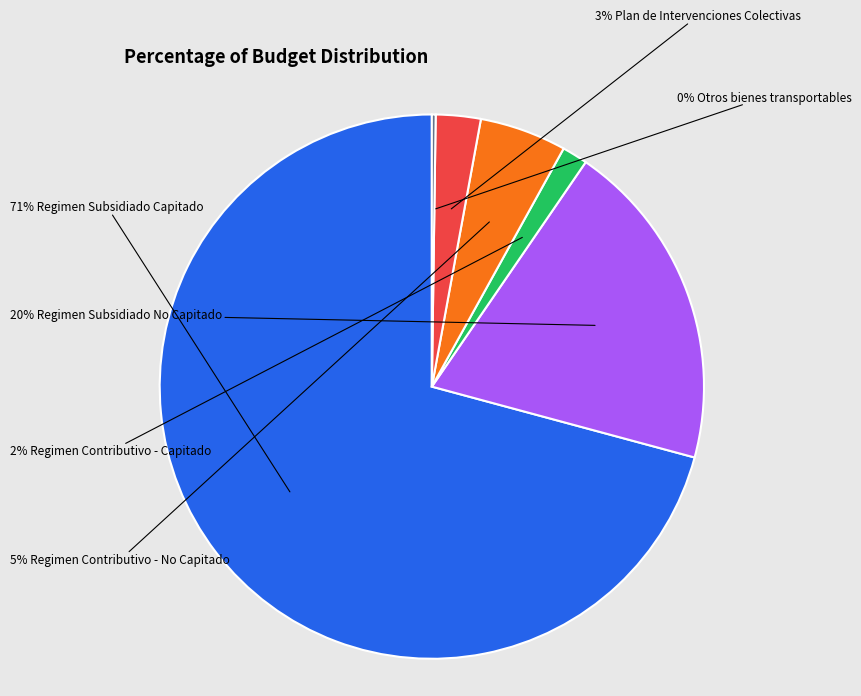

To the nearest percent, what is the average slice percentage?

17%